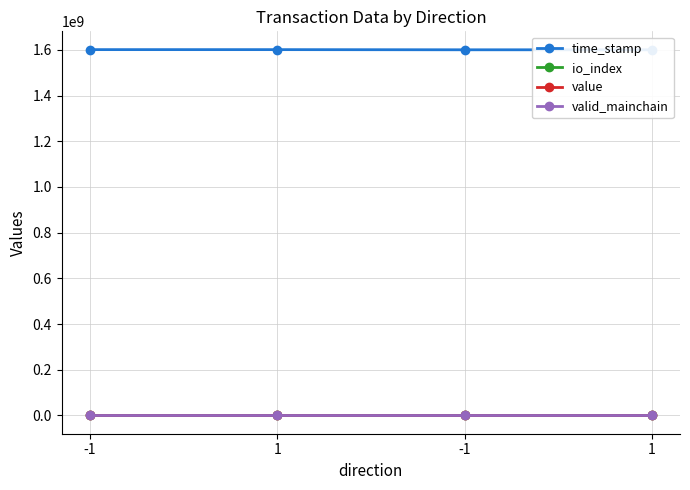

Which category has the lowest value in the io_index series?

1